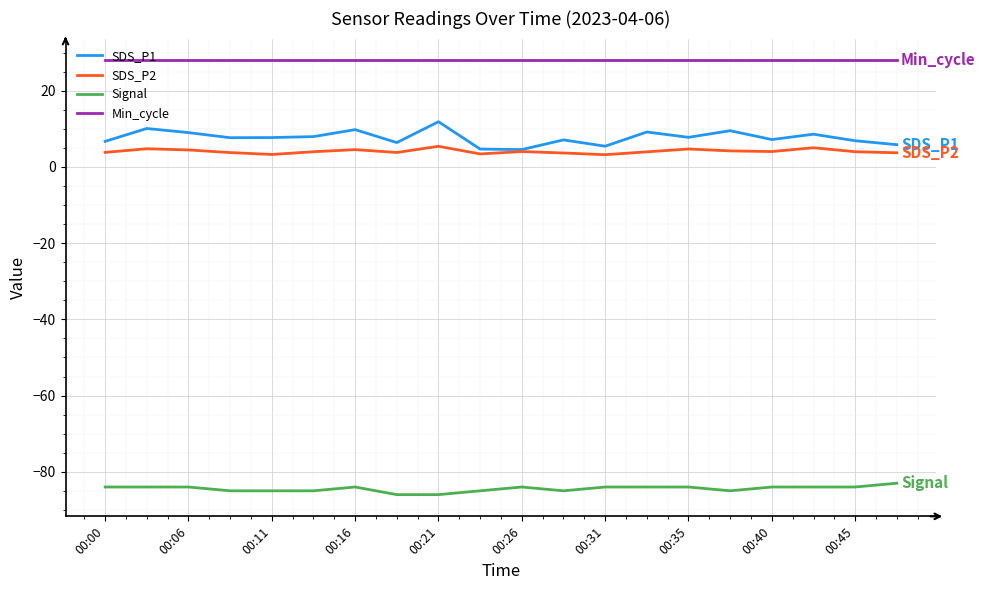

True or false: Signal and SDS_P1 intersect in this chart.

False